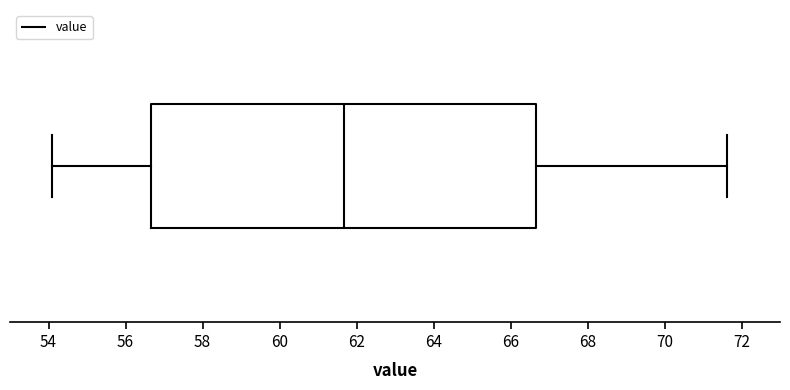

Read this box plot against the x-axis: the position of the median line, the range covered by the box, and the ends of both whiskers. The values are not printed on the chart, so give them approximately, as read against the axis.

median 61.6, box 56.6 to 66.6, whiskers 54.0 to 71.6